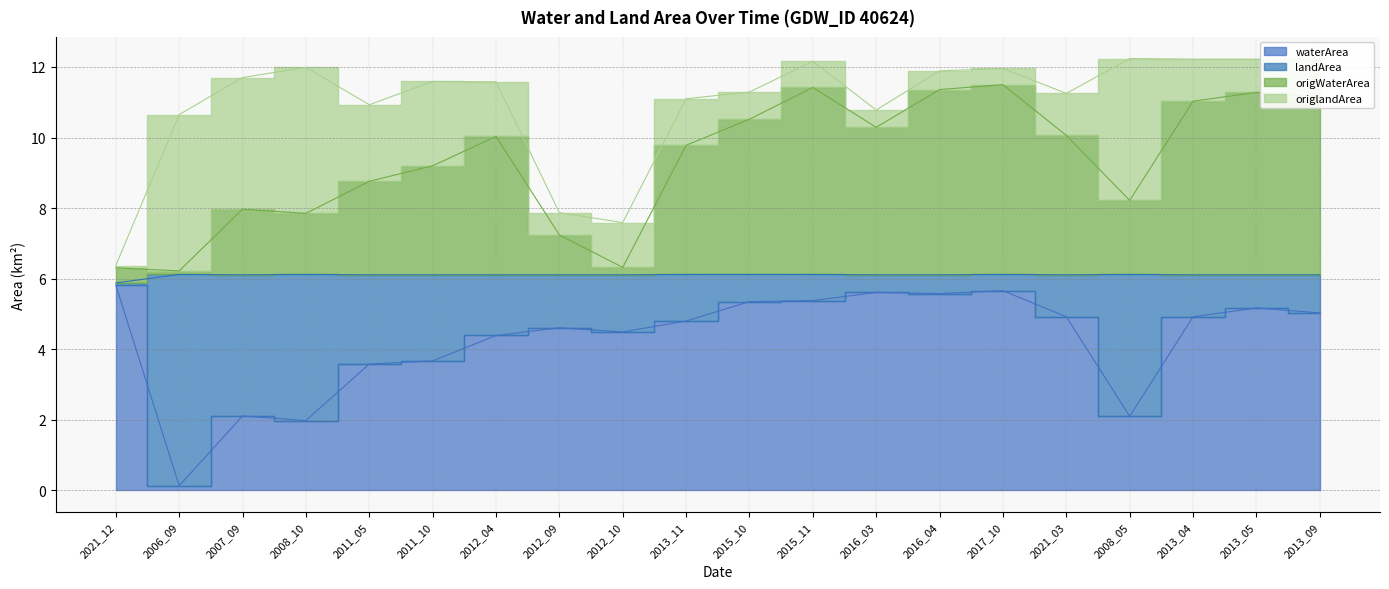

What is the lowest value of the origWaterArea series?

6.2